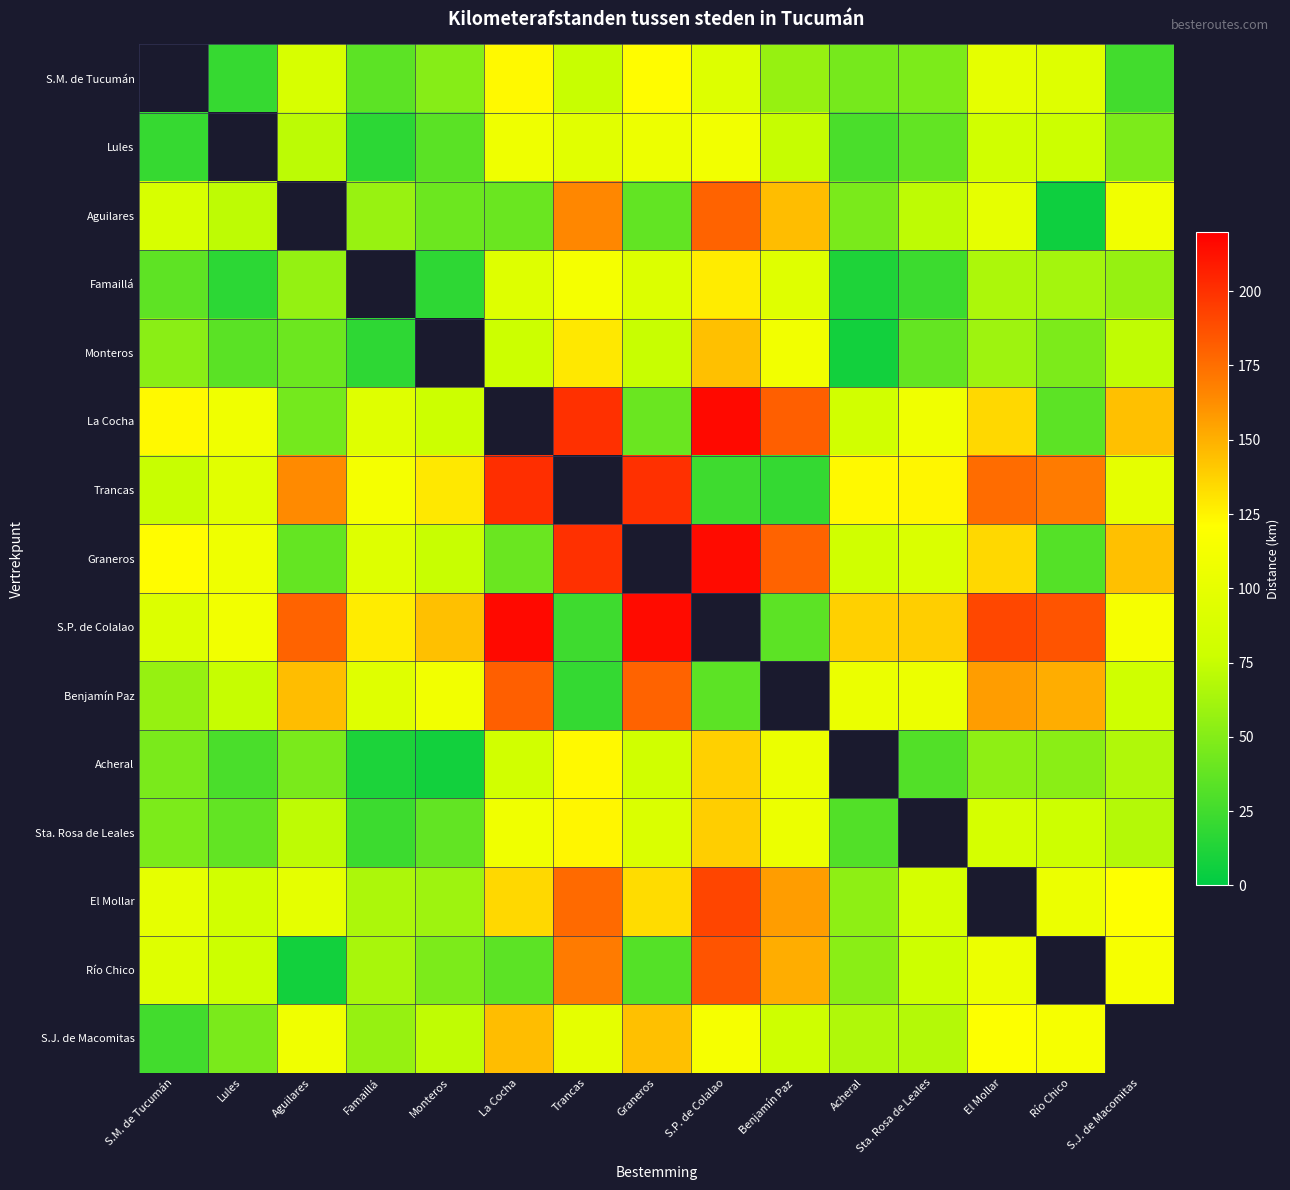

What is the sum of the Acheral values at Famaillá and S.M. de Tucumán?

57.0